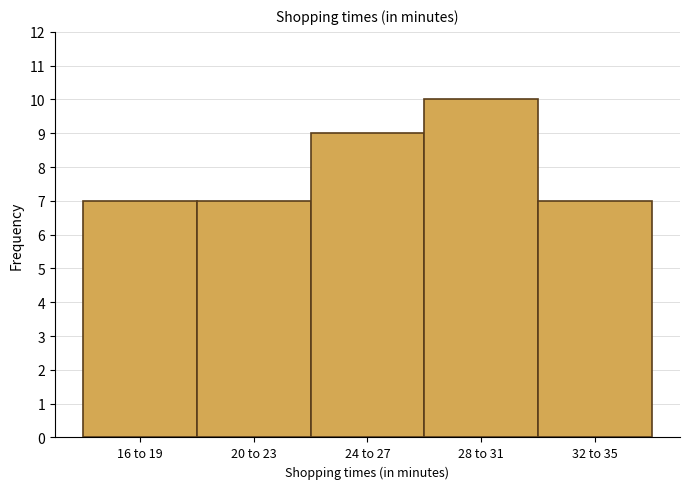

Reading left to right, what are all the values shown in this chart?

16 to 19=7	20 to 23=7	24 to 27=9	28 to 31=10	32 to 35=7